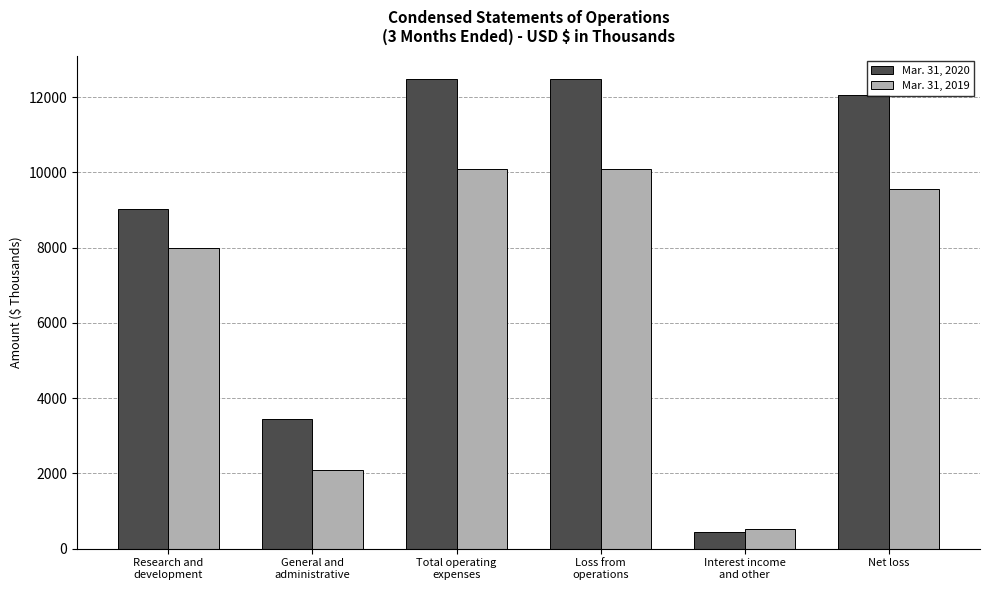

Reading left to right, what are all the values shown in this chart?

Mar. 31, 2020: Research and
development=9026	General and
administrative=3452	Total operating
expenses=12478	Loss from
operations=12478	Interest income
and other=435	Net loss=12043
Mar. 31, 2019: Research and
development=7996	General and
administrative=2098	Total operating
expenses=10094	Loss from
operations=10094	Interest income
and other=525	Net loss=9569